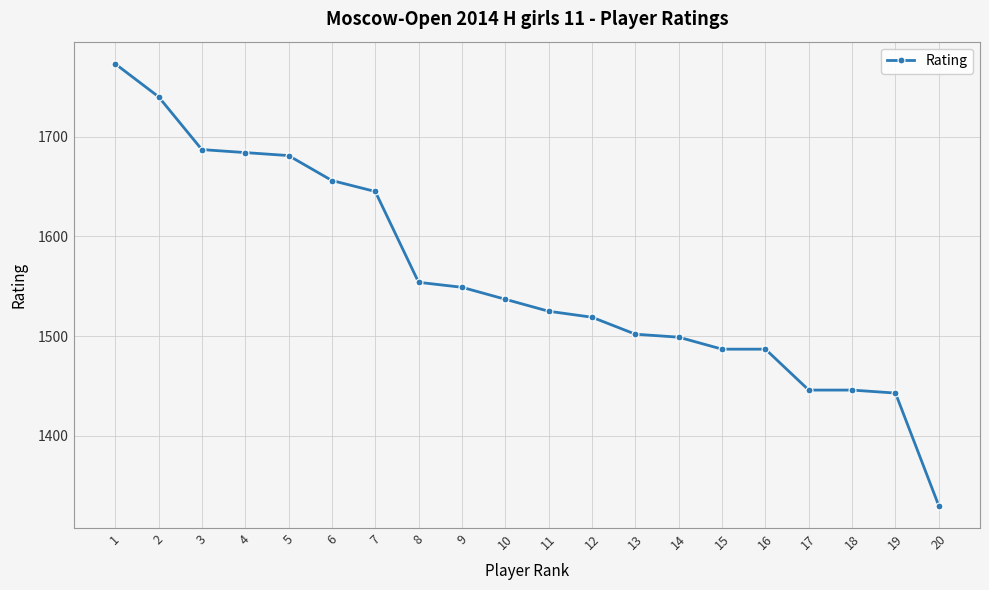

Which category has the lowest value across all series?

20